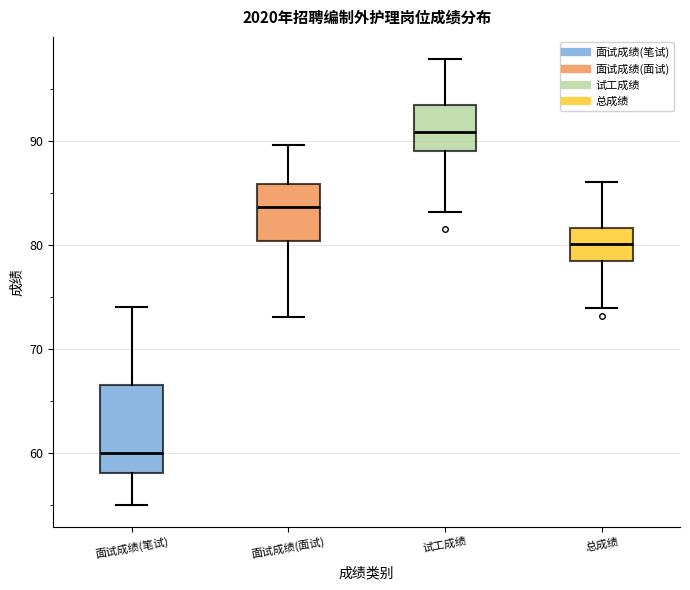

Which box is the tallest, from its lower edge to its upper edge?

面试成绩(笔试)